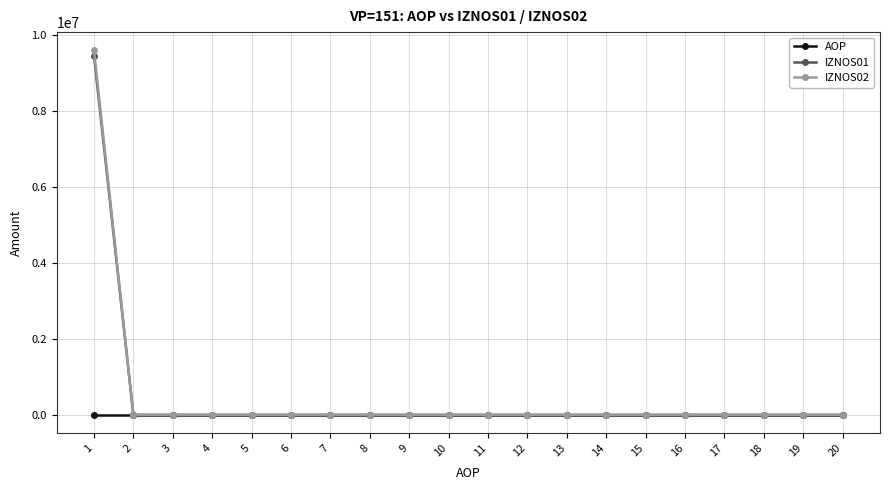

Which series has the largest range (max minus min)?

IZNOS02